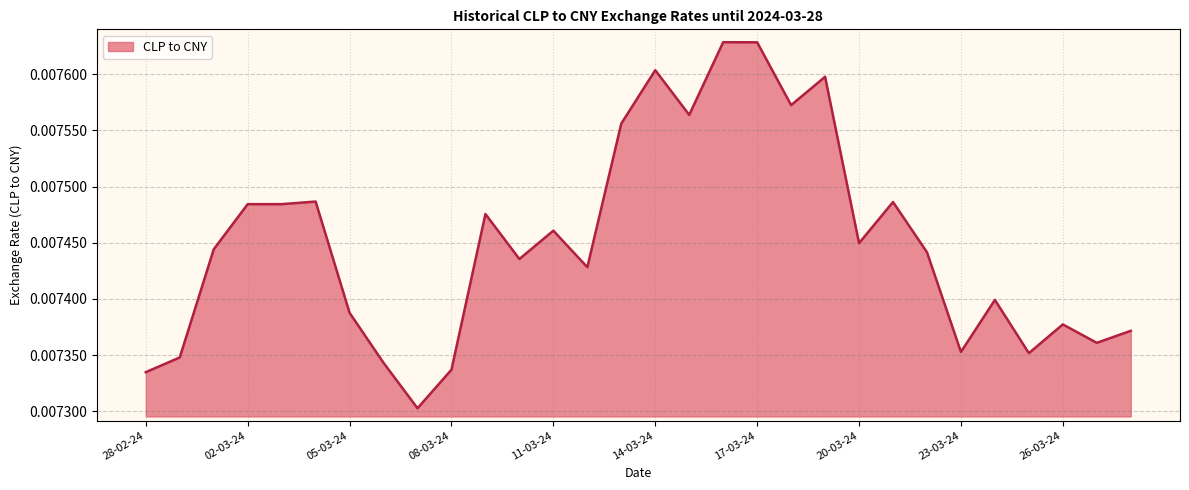

List the labels in order of value, largest first.

16-03-24, 17-03-24, 14-03-24, 19-03-24, 18-03-24, 15-03-24, 13-03-24, 04-03-24, 21-03-24, 03-03-24, 02-03-24, 09-03-24, 11-03-24, 20-03-24, 01-03-24, 22-03-24, 10-03-24, 12-03-24, 24-03-24, 05-03-24, 26-03-24, 28-03-24, 27-03-24, 23-03-24, 25-03-24, 29-02-24, 06-03-24, 08-03-24, 28-02-24, 07-03-24